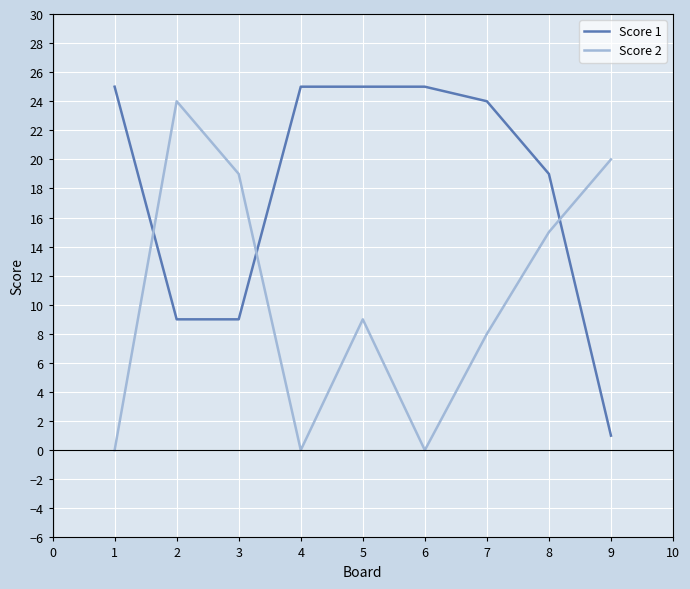

What is the spread (max minus min) of values at 8?

4